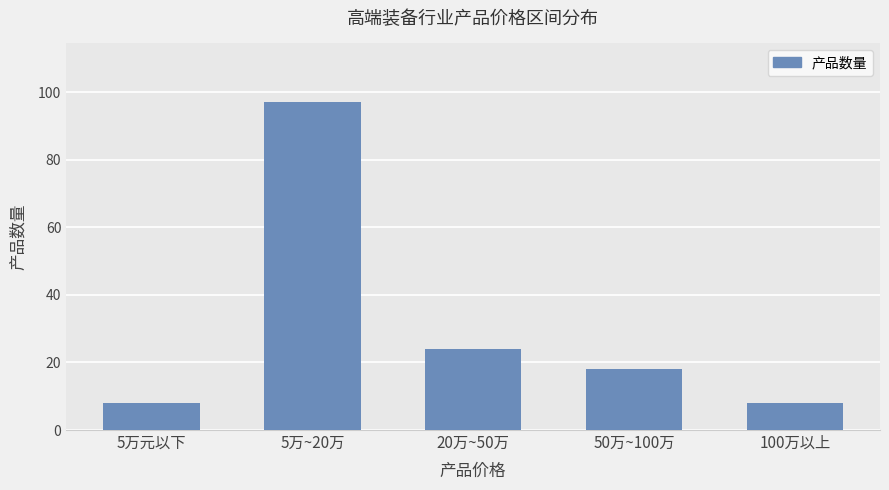

Where does the data first go above 18?

5万~20万